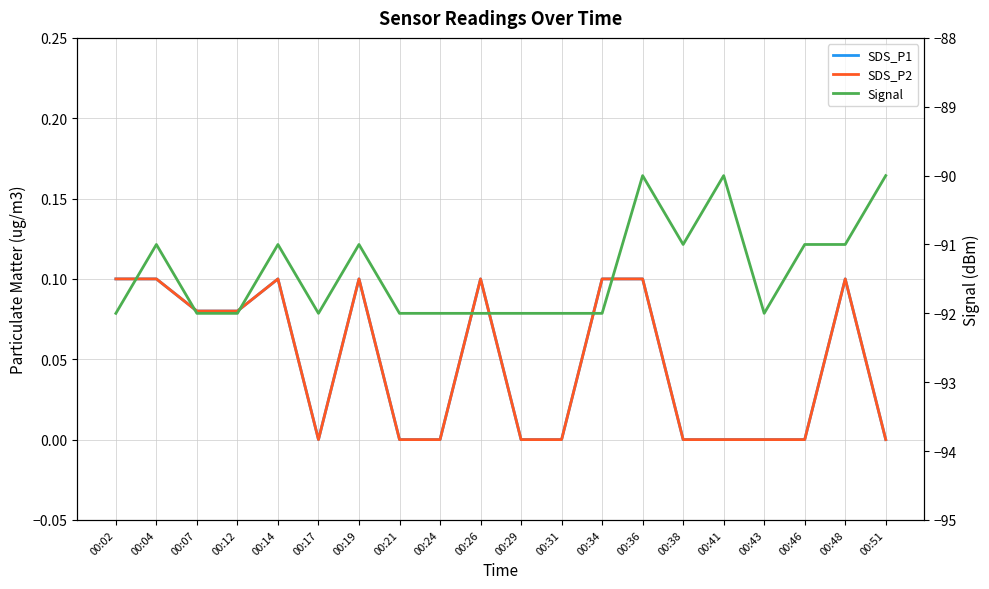

Which category has the lowest value across all series?

00:02